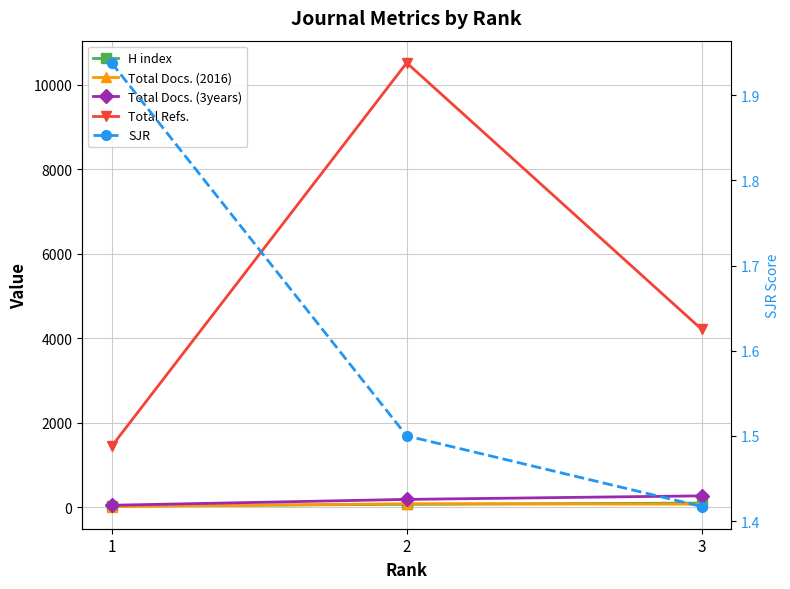

What is the greatest value displayed?

10517.0